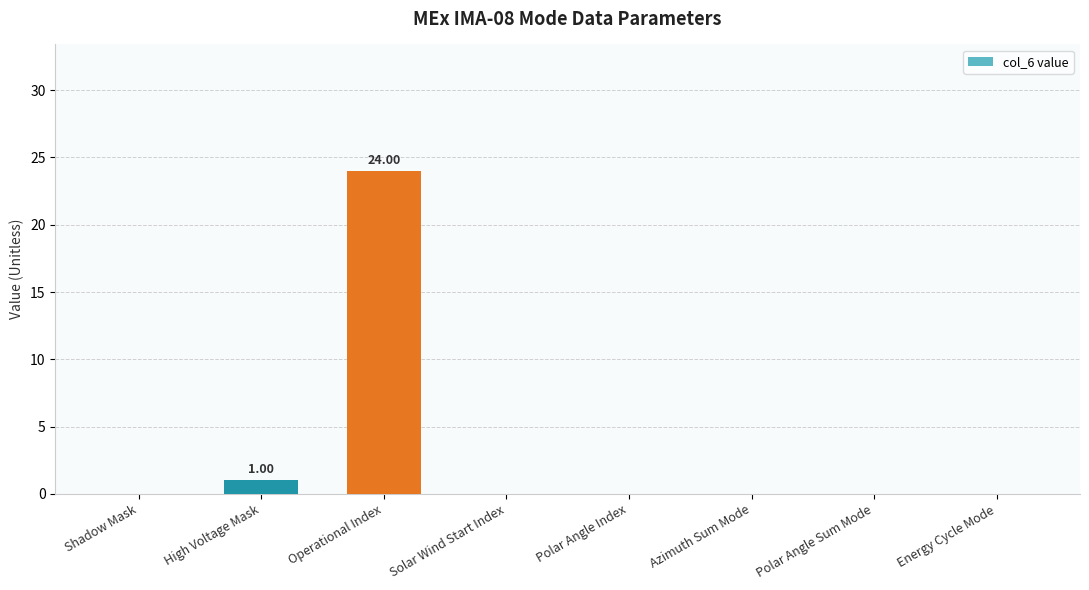

Where is the data nearest to the value 12?

High Voltage Mask